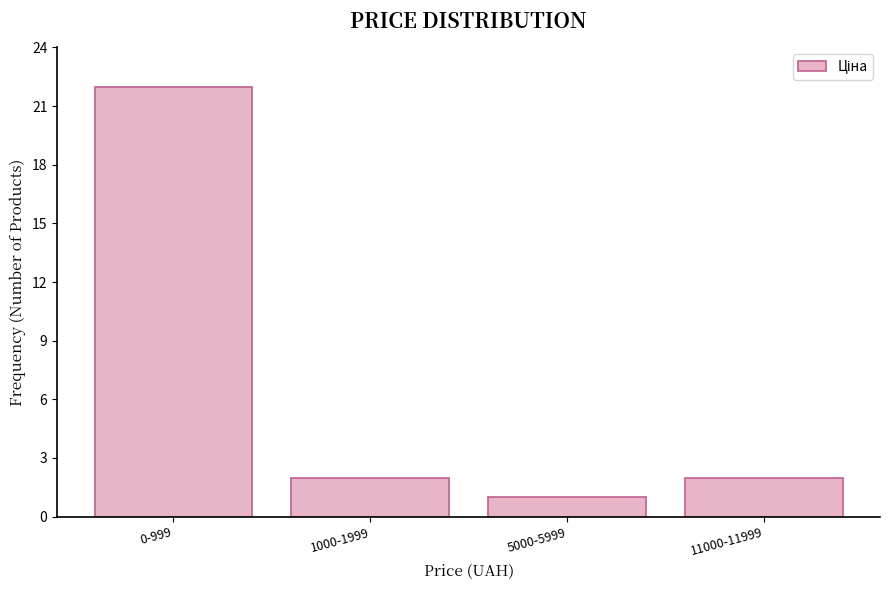

Reading left to right, what are all the values shown in this chart?

0-999=22	1000-1999=2	5000-5999=1	11000-11999=2